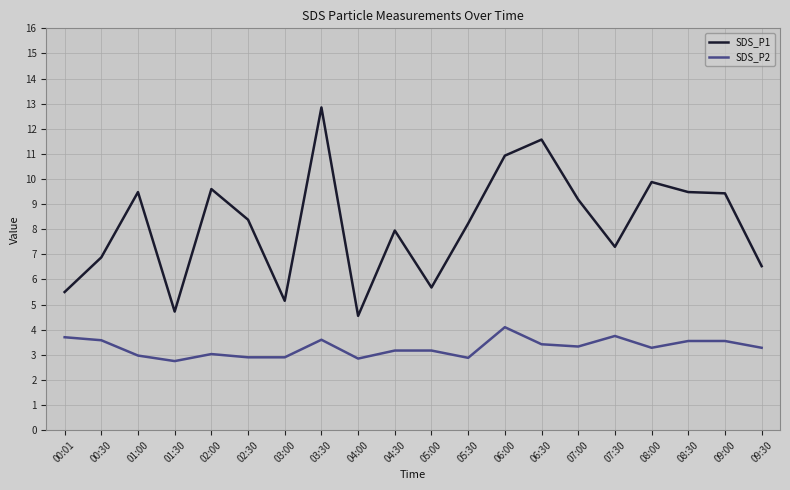

At which label is SDS_P1 closest to 8?

04:30